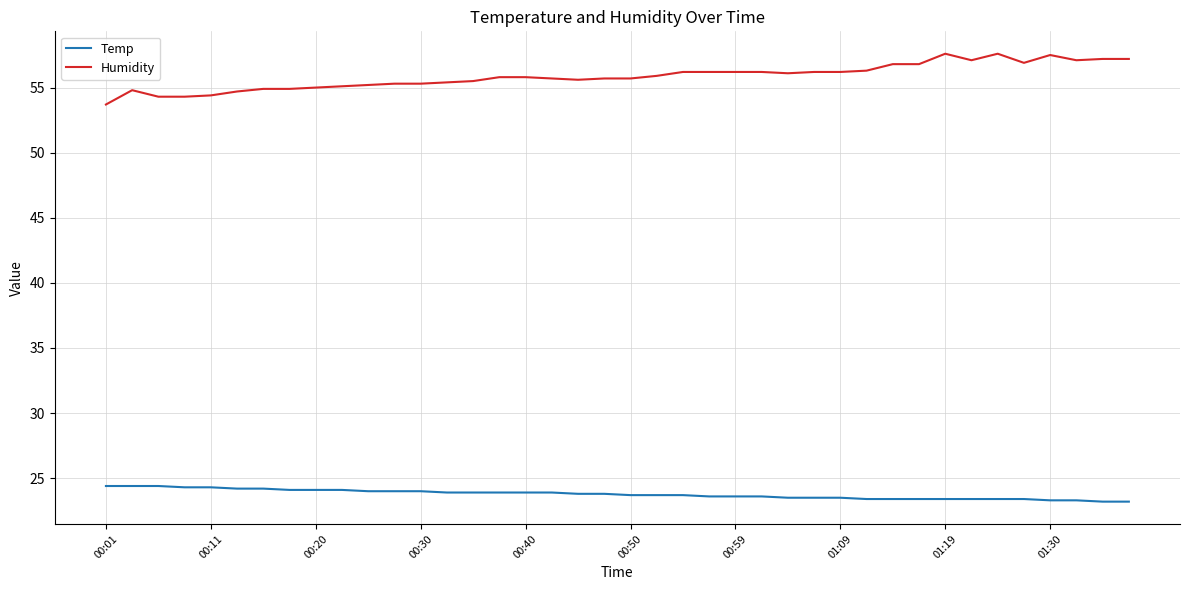

What is the difference between the maximum and minimum values in the Temp series?

1.2